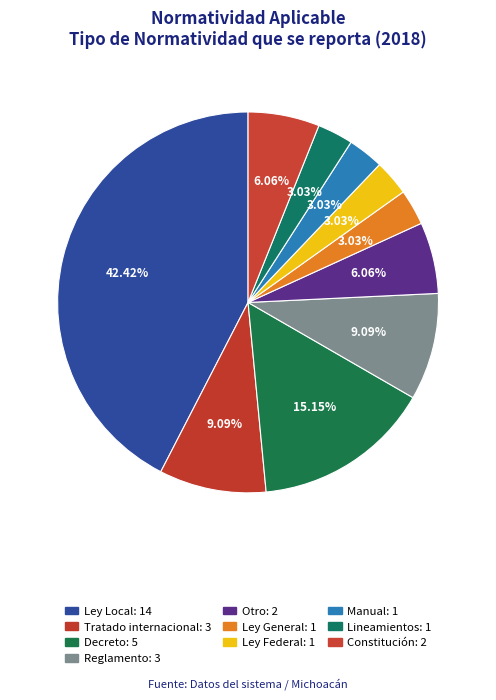

How many segments does this pie chart have?

10